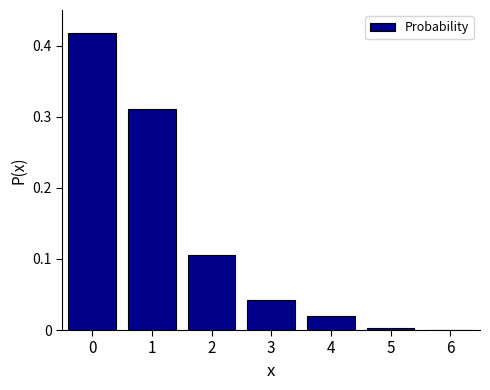

True or false: the data shows 0.0 at 4.

True